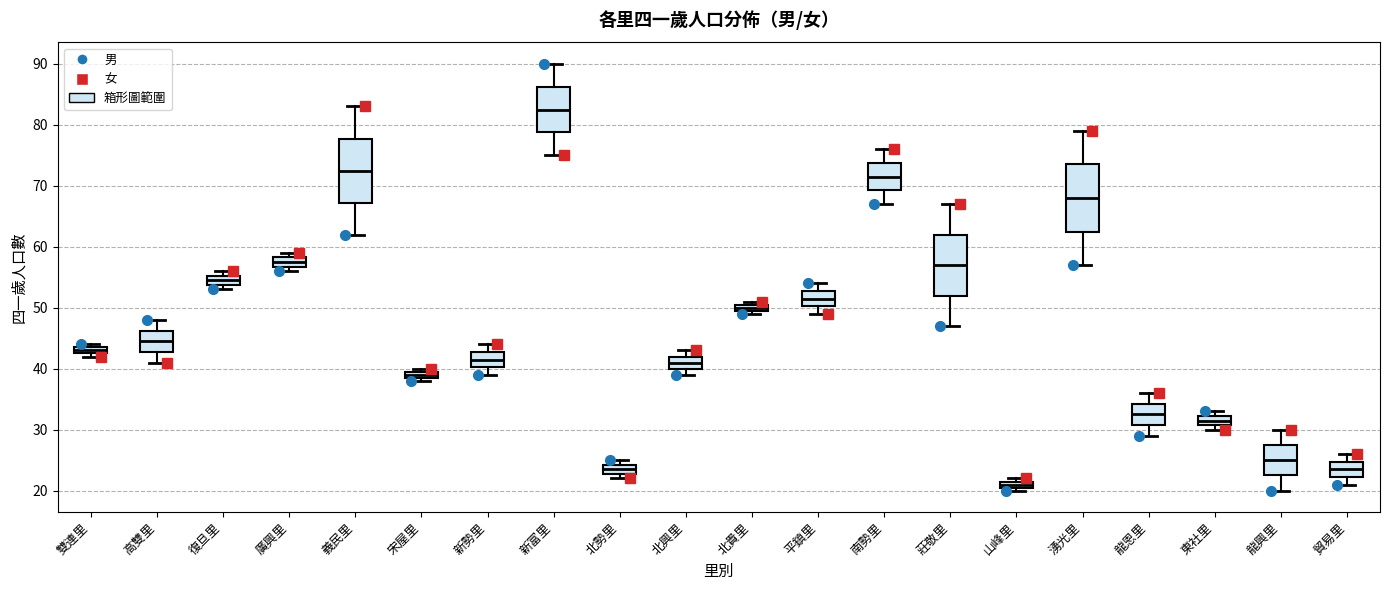

Where is the upper edge of the box for 北勢里 on the y-axis? The values are not printed on the chart, so give them approximately, as read against the axis.

24